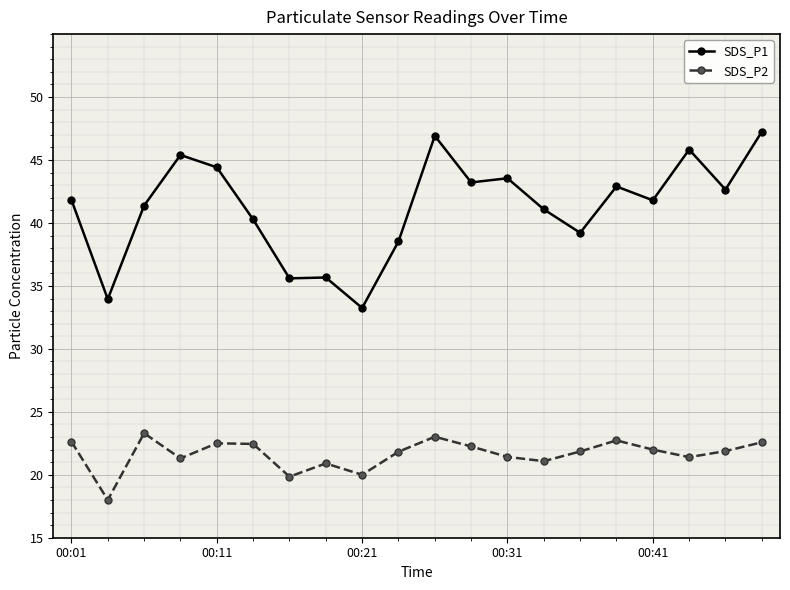

What is the value of the SDS_P2 point at the 8th from the left?

20.9